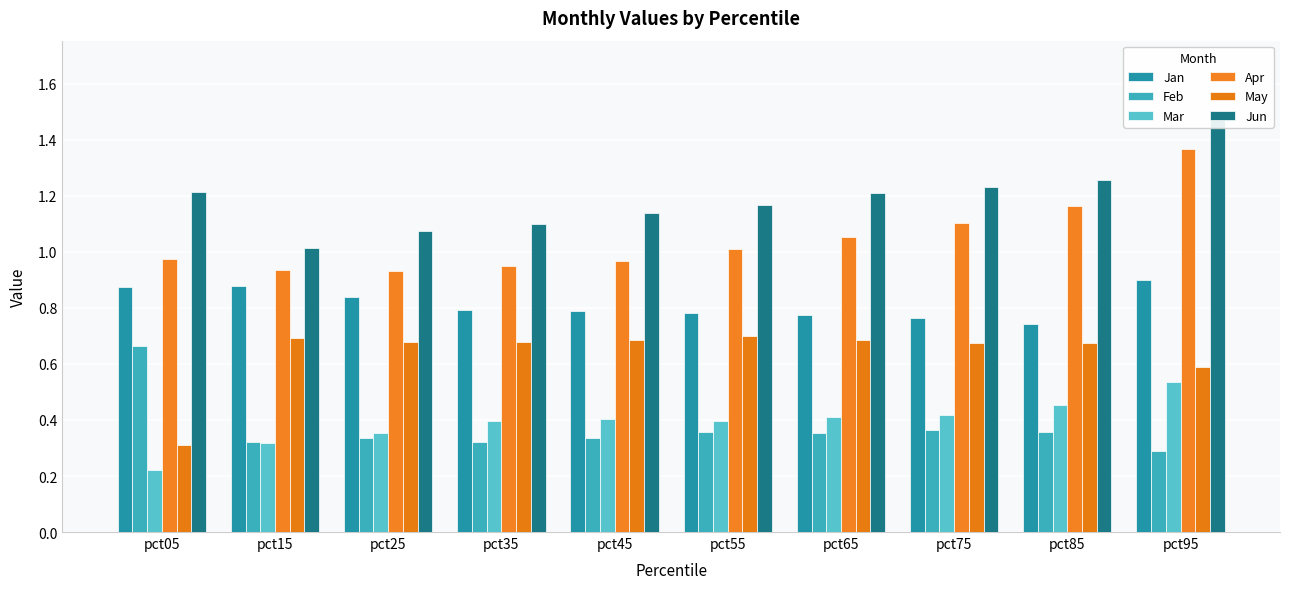

What is the average value of the Mar series?

0.4